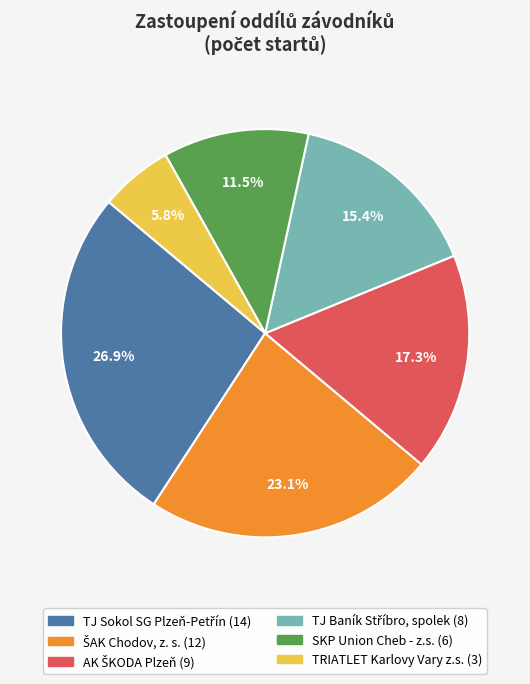

Count the number of slices in the pie.

6